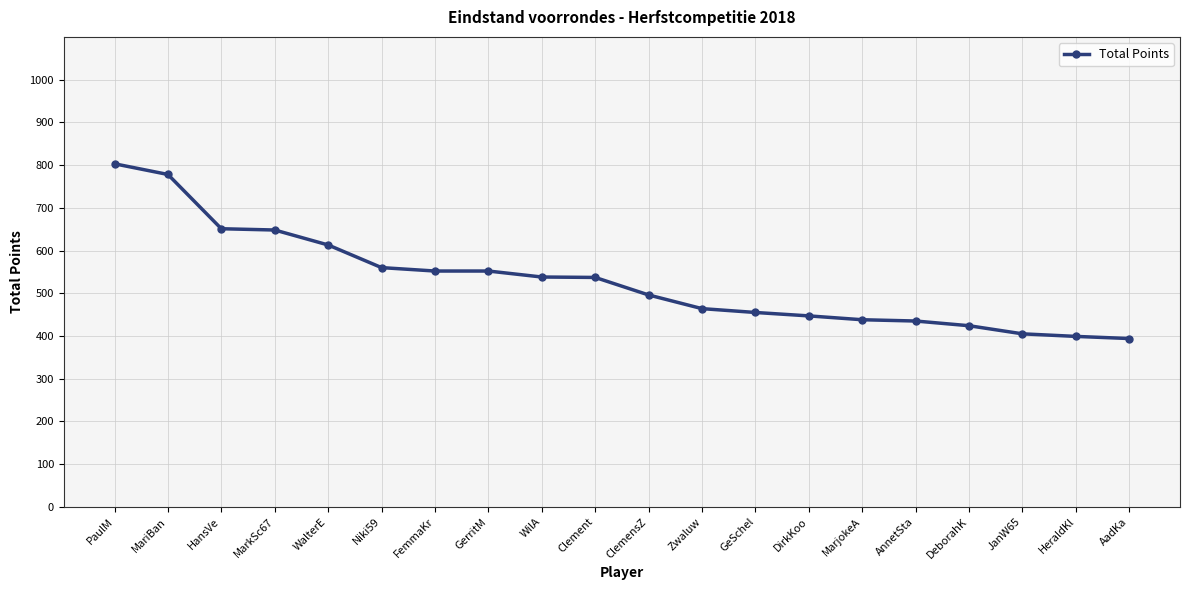

How many values are below 537?

10